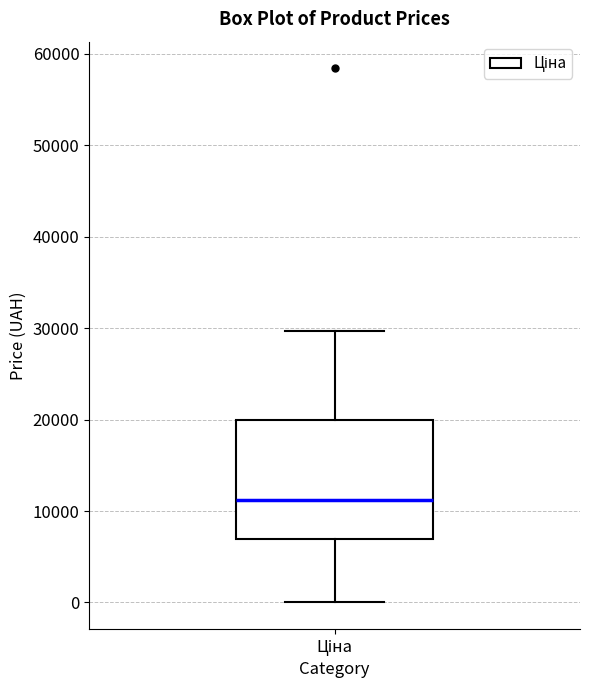

Transcribe this box plot: give where the median line is, the range the box spans, and where the two whiskers end, as read against the y-axis. The values are not printed on the chart, so give them approximately, as read against the axis.

median 11000, box 7000 to 20000, whiskers 0 to 30000